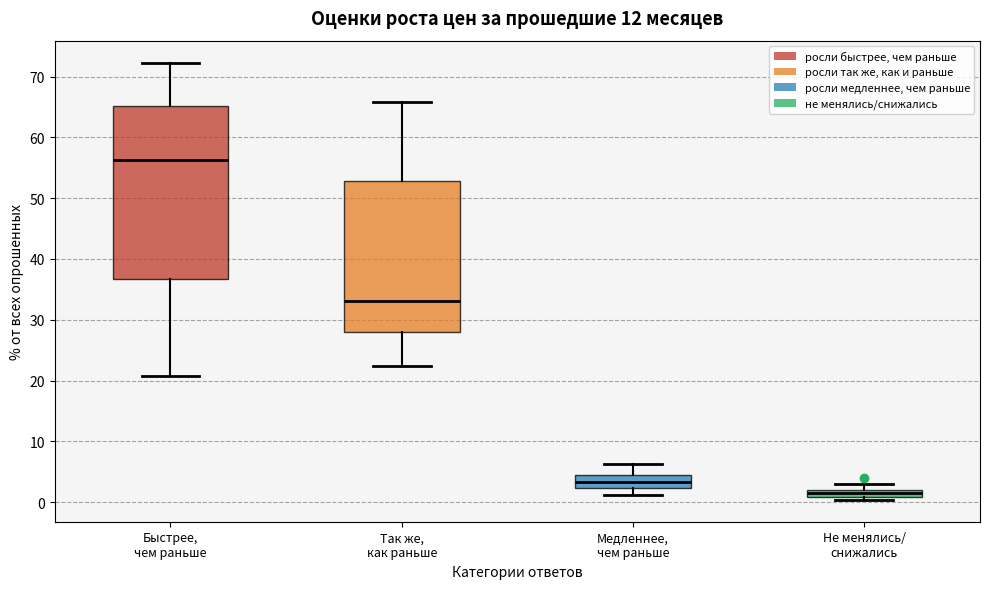

Comparing the boxes themselves (not the whiskers), which one is the tallest?

Быстрее, чем раньше